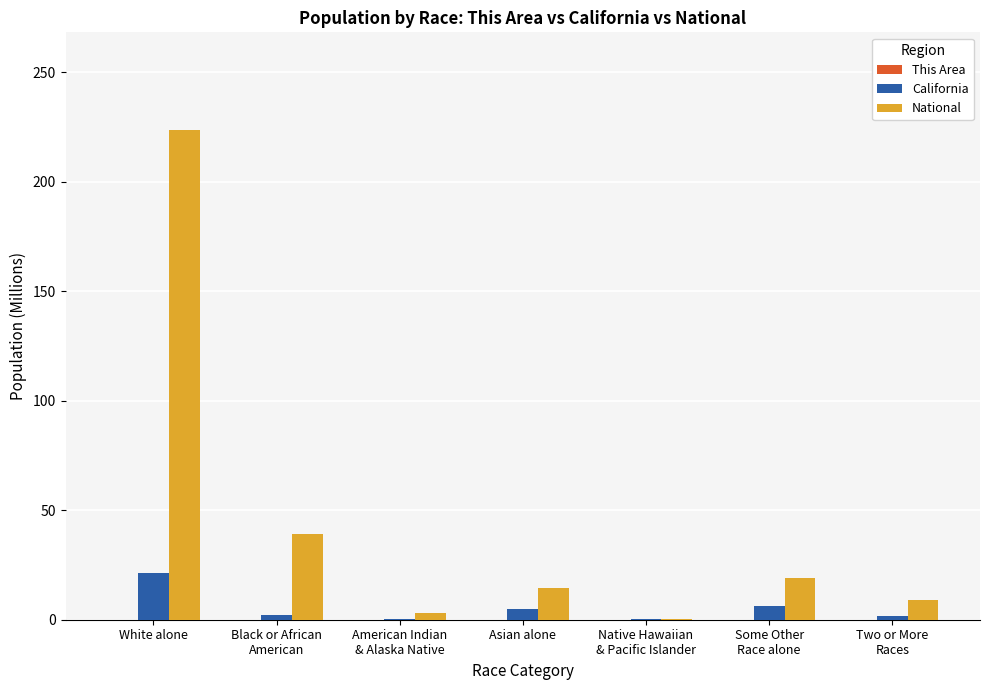

What is the total value across all series at Black or African
American?

41.2